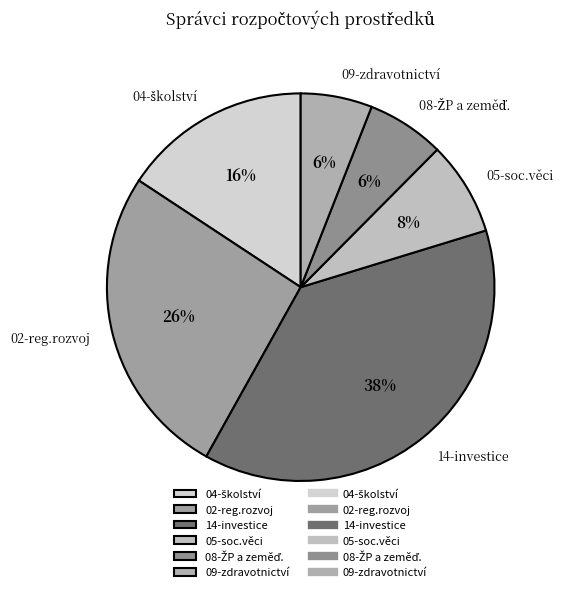

How many slices are in this pie chart?

6